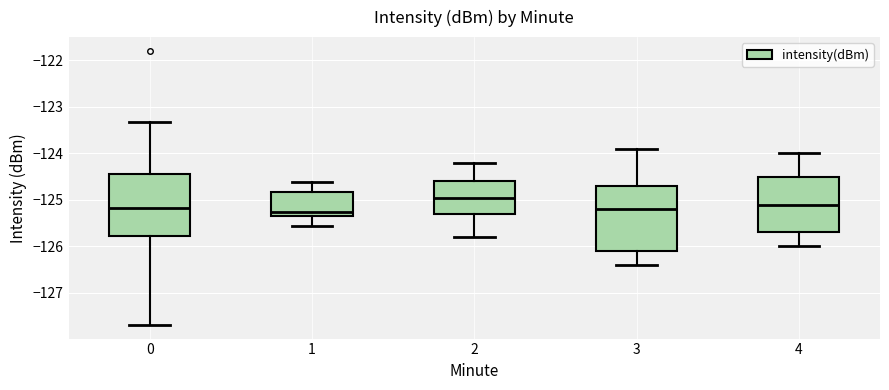

Reading left to right, read every box against the y-axis: the position of its median line, the range the box covers, and the ends of its whiskers. The values are not printed on the chart, so give them approximately, as read against the axis.

0: median -125.2, box -125.8 to -124.4, whiskers -127.7 to -123.3
1: median -125.3, box -125.4 to -124.8, whiskers -125.6 to -124.6
2: median -124.9, box -125.3 to -124.6, whiskers -125.8 to -124.2
3: median -125.2, box -126.1 to -124.7, whiskers -126.4 to -123.9
4: median -125.1, box -125.7 to -124.5, whiskers -126.0 to -124.0